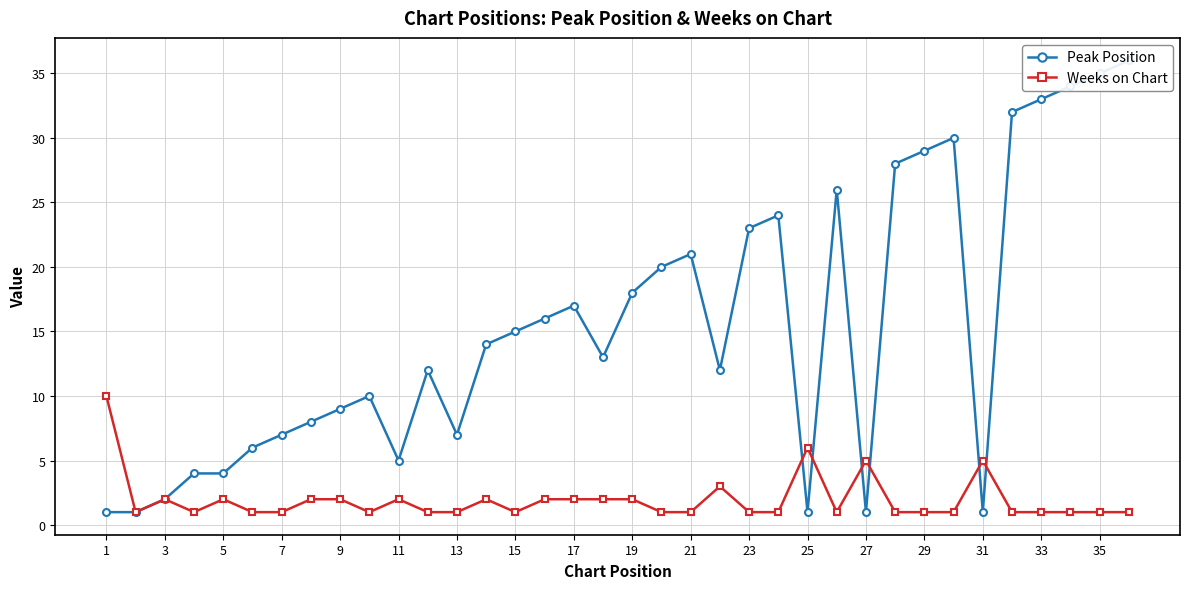

At how many categories does at least one series exceed 7?

25